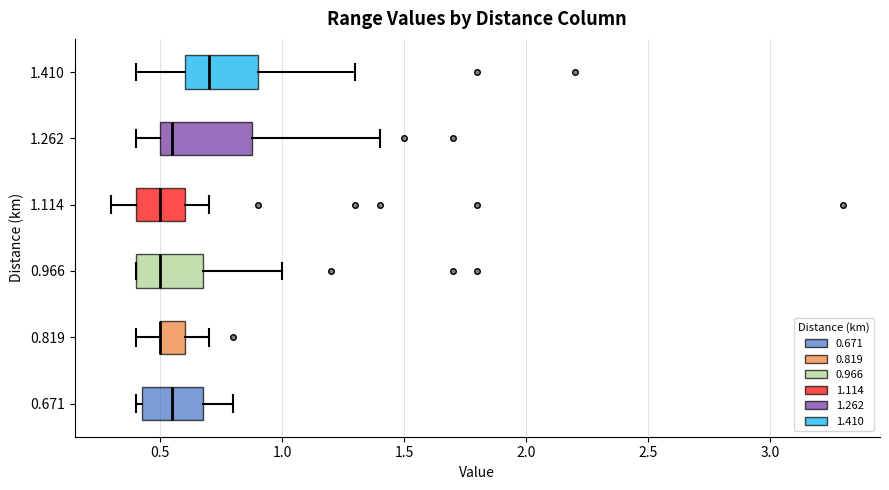

Comparing the boxes themselves (not the whiskers), which one is the widest?

1.262